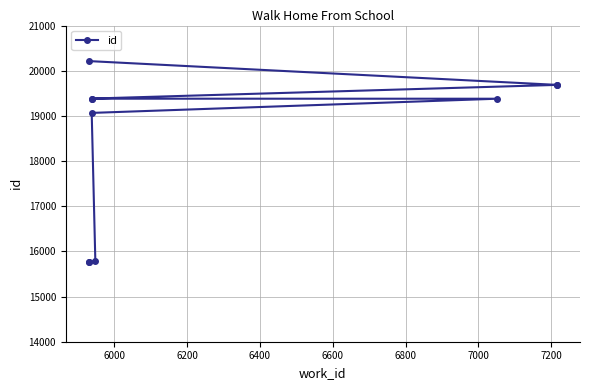

Reading right to left, list all the values displayed in this chart.

20213	19687	19686	19384	19381	19380	19066	15789	15763	15761